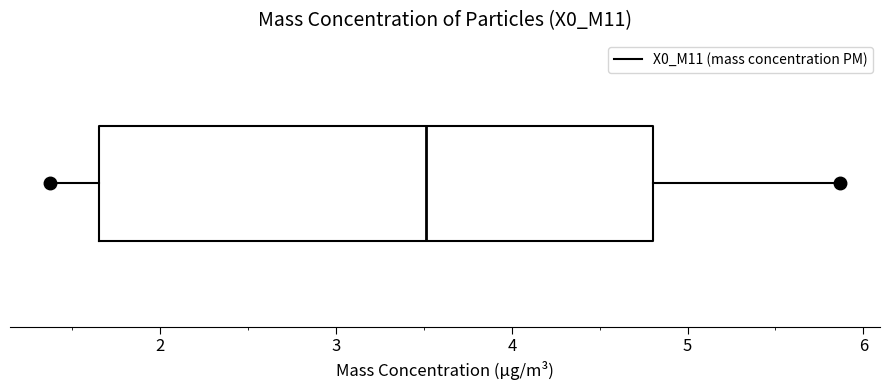

Read this box plot against the x-axis: the position of the median line, the range covered by the box, and the ends of both whiskers. The values are not printed on the chart, so give them approximately, as read against the axis.

median 3.5, box 1.7 to 4.8, whiskers 1.4 to 5.9